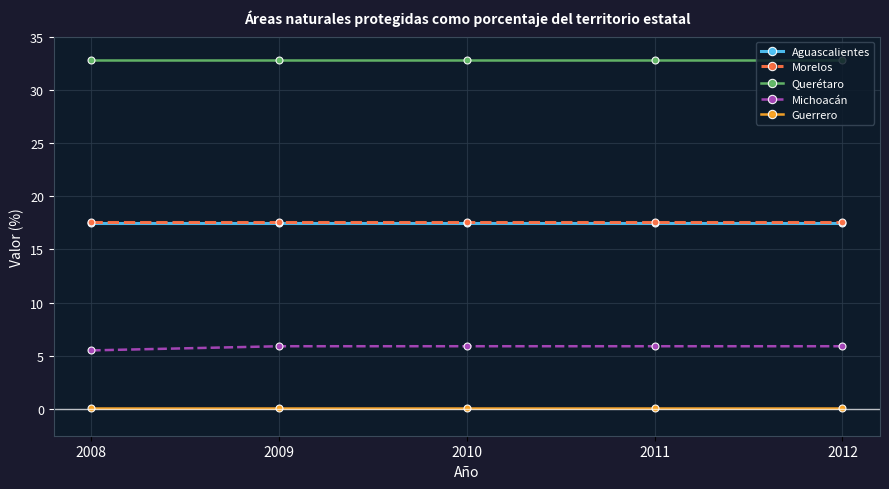

Reading left to right, what are all the values shown in this chart?

Aguascalientes: 17.5	17.5	17.5	17.5	17.5
Morelos: 17.6	17.6	17.6	17.6	17.6
Querétaro: 32.8	32.8	32.8	32.8	32.8
Michoacán: 5.5	5.9	5.9	5.9	5.9
Guerrero: 0.1	0.1	0.1	0.1	0.1